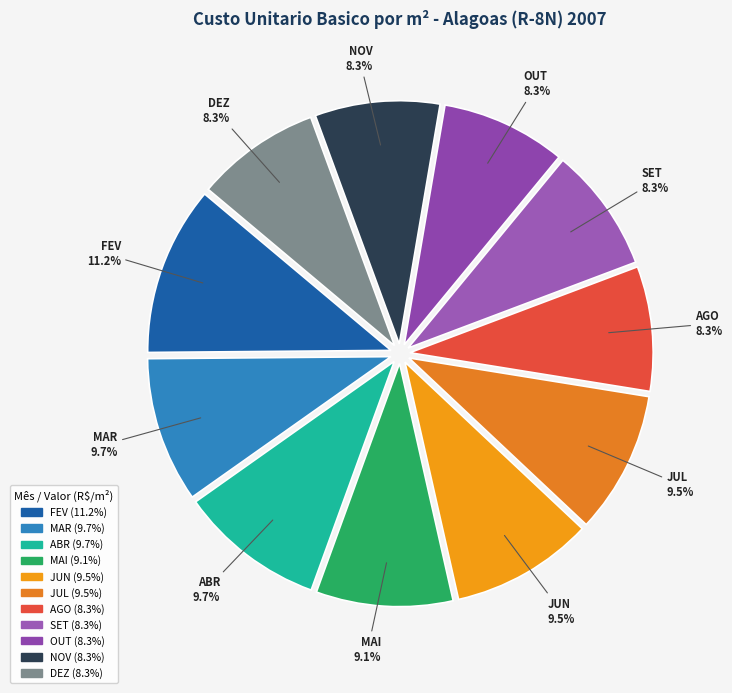

The MAI slice represents 9% of the pie. True or false?

True